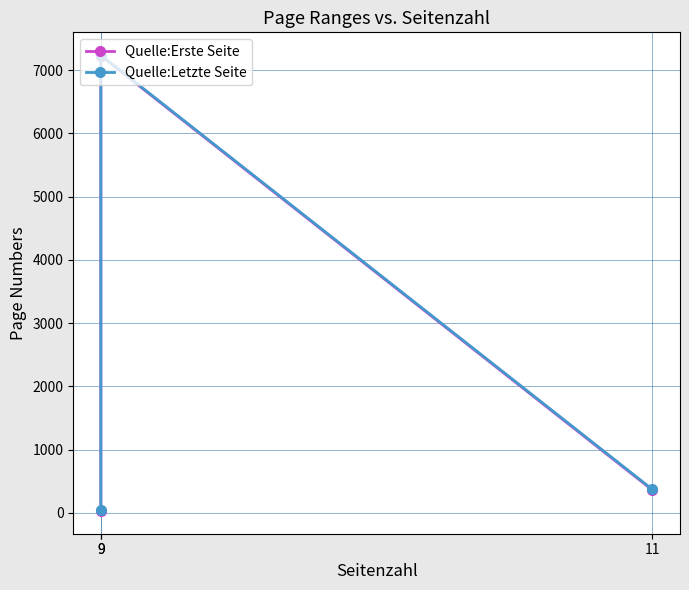

What is the value of the Quelle:Letzte Seite point at the 2nd from the left?

40